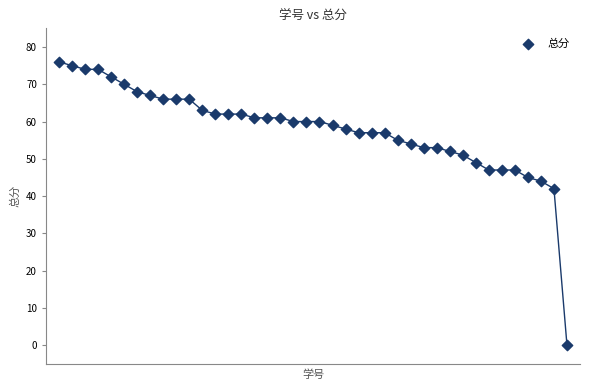

What is the range of Y values (max minus min)?

76